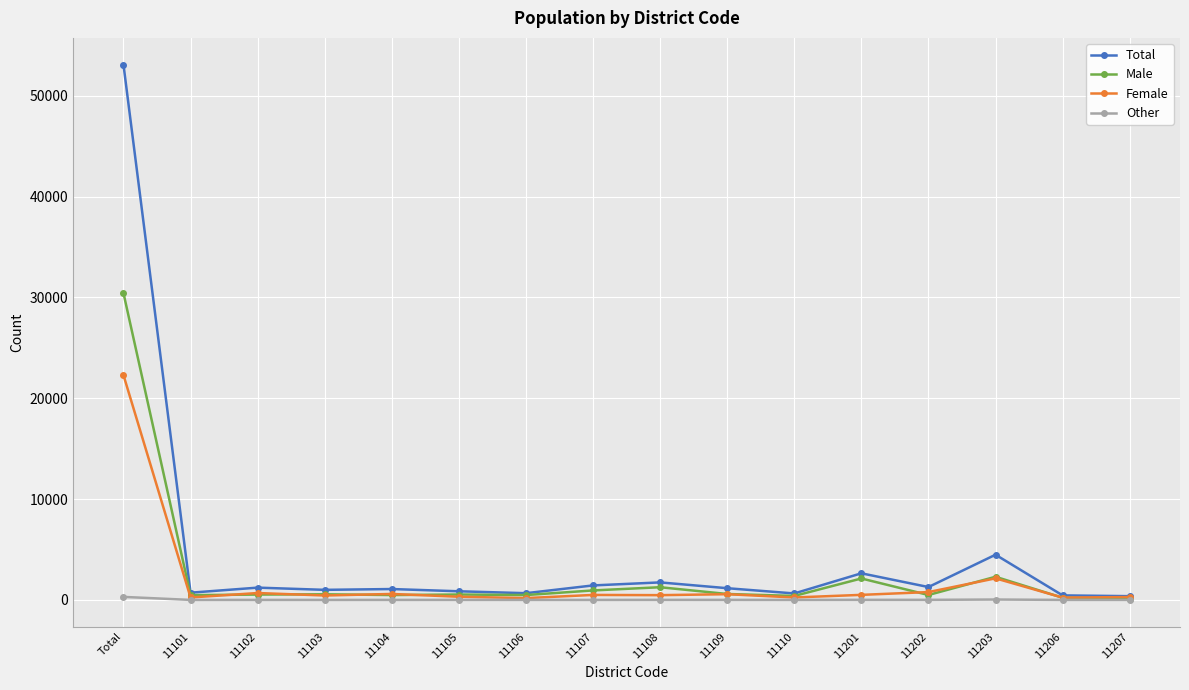

At which category is the sum across all series the highest?

Total